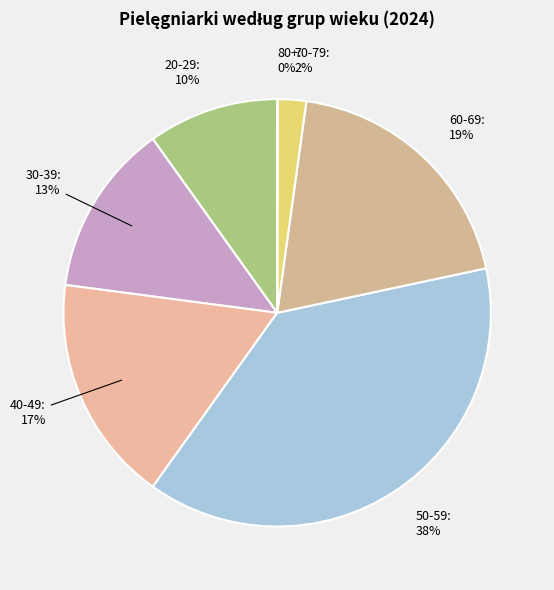

Which category has the biggest portion of the pie?

50-59